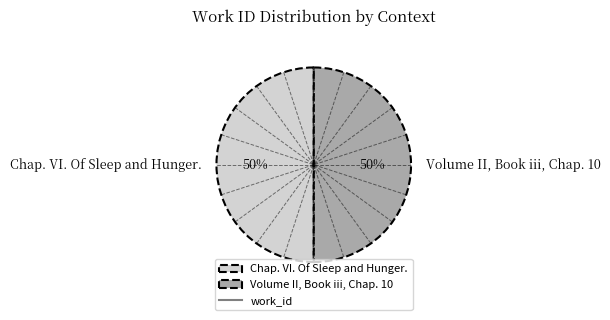

Approximately how many times larger is the value at Volume II, Book iii, Chap. 10 compared to Chap. VI. Of Sleep and Hunger.?

1.0